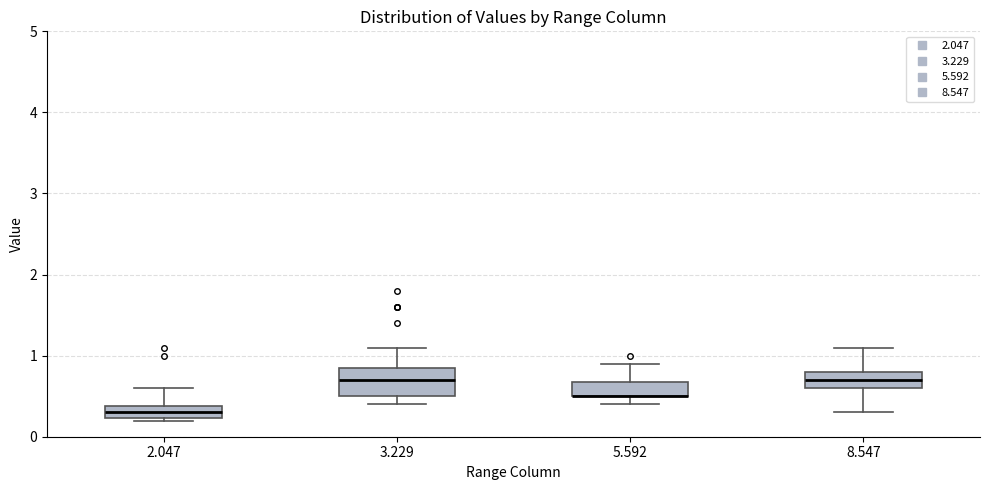

Comparing the boxes themselves (not the whiskers), which one is the tallest?

3.229